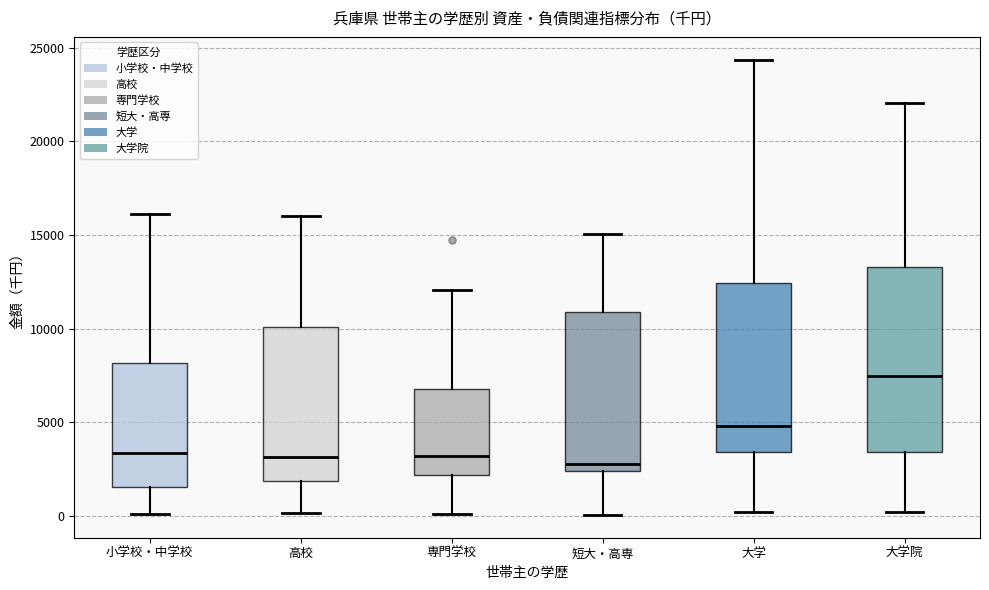

Where is the upper edge of the box for 短大・高専 on the y-axis? The values are not printed on the chart, so give them approximately, as read against the axis.

11000